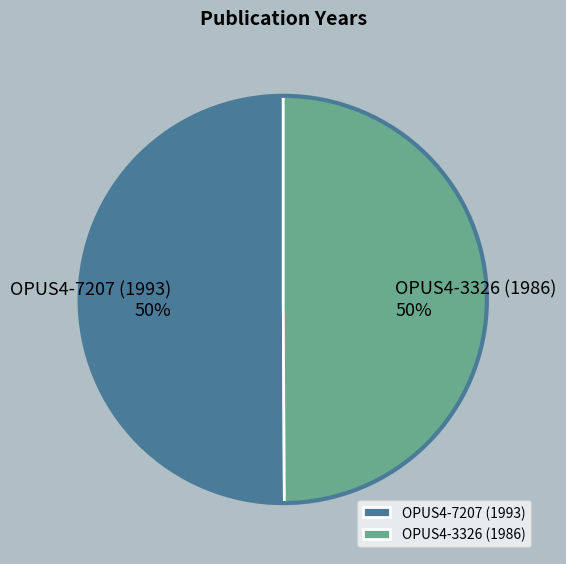

Approximately how many times larger is the value at OPUS4-3326 (1986) compared to OPUS4-7207 (1993)?

1.0